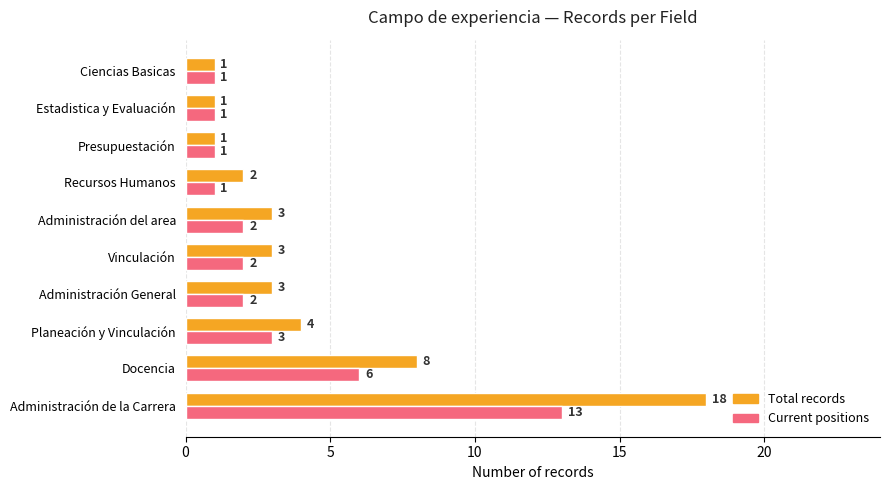

Rank the series by their average value, from highest to lowest.

Total records, Current positions